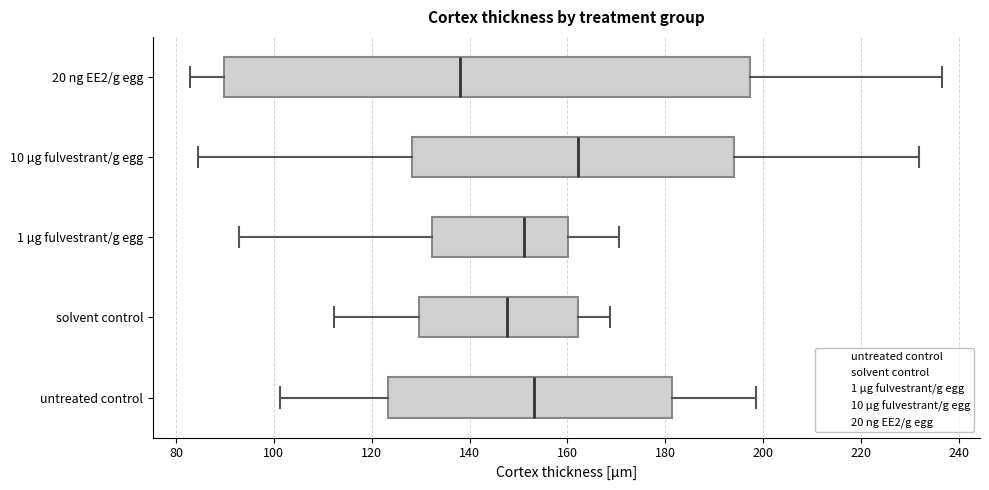

Comparing the boxes themselves (not the whiskers), which one is the widest?

20 ng EE2/g egg